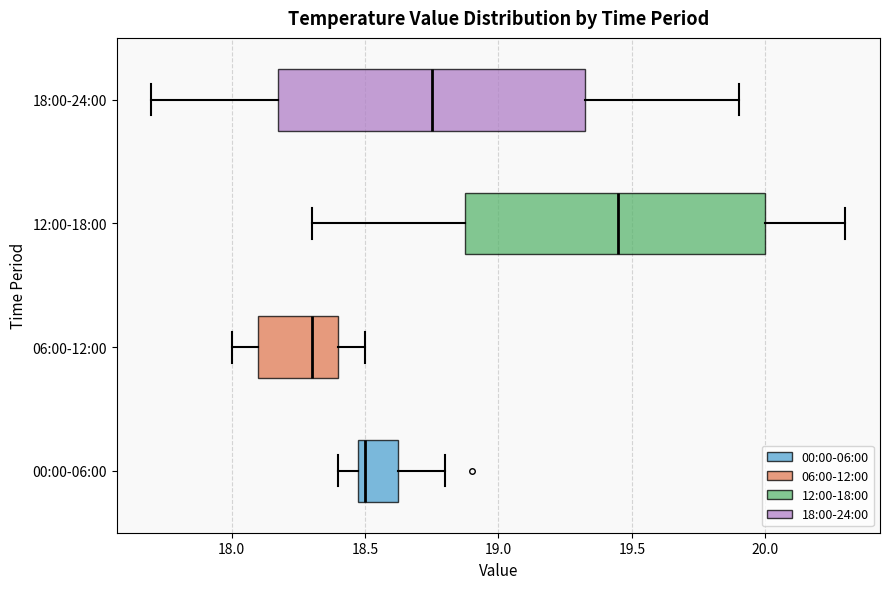

Which box has the furthest to the right median line?

12:00-18:00